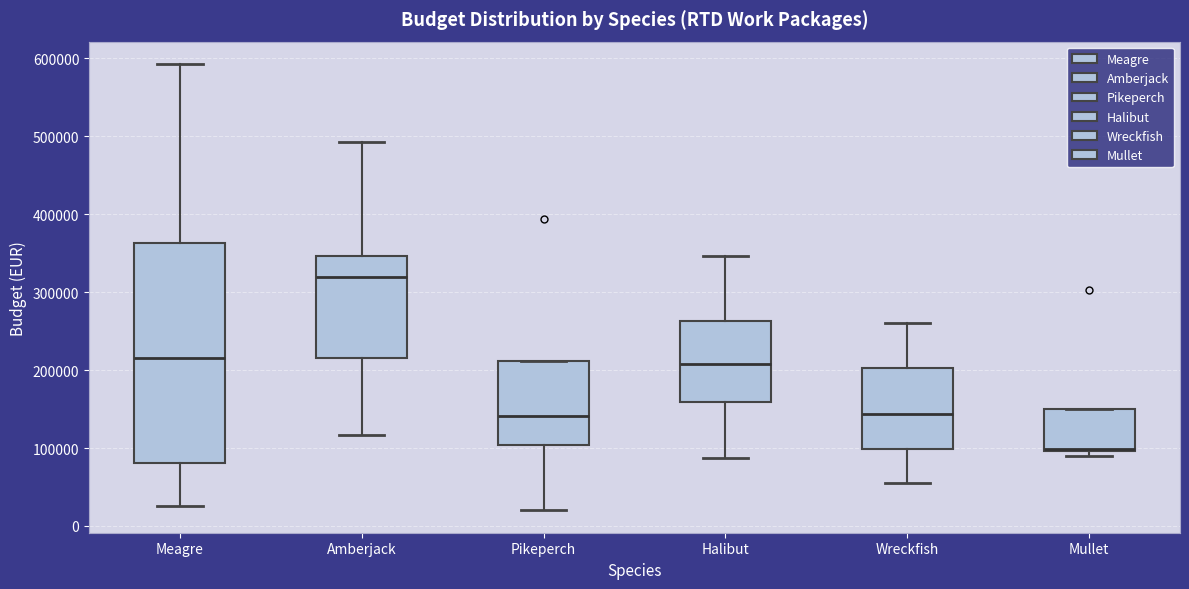

Where does the upper whisker of the box for Wreckfish end on the y-axis? The values are not printed on the chart, so give them approximately, as read against the axis.

260000